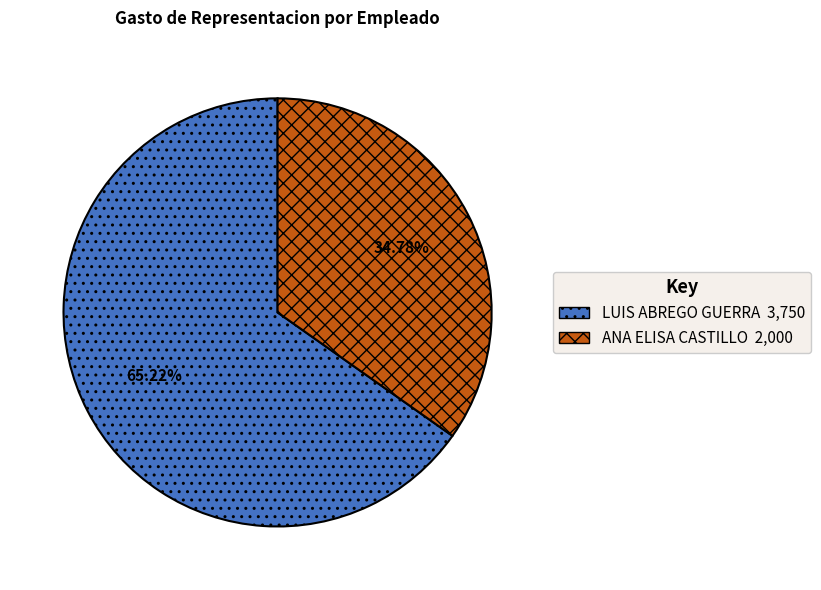

Which slice is the smallest?

ANA ELISA CASTILLO